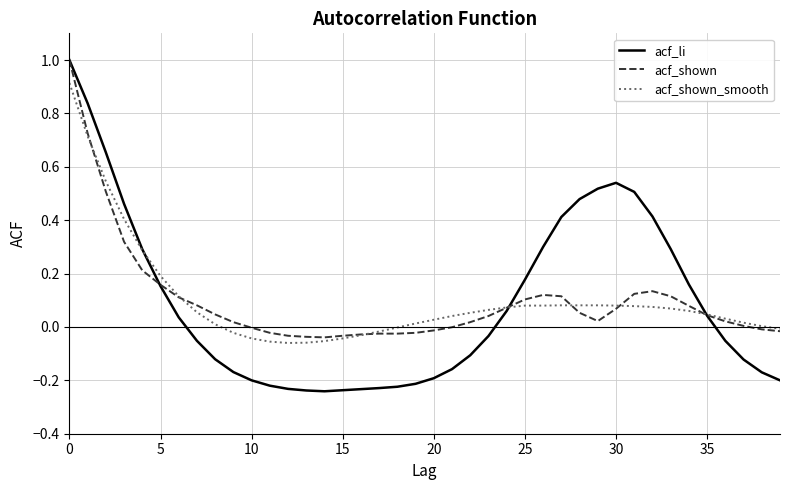

Which series has the largest range (max minus min)?

acf_li